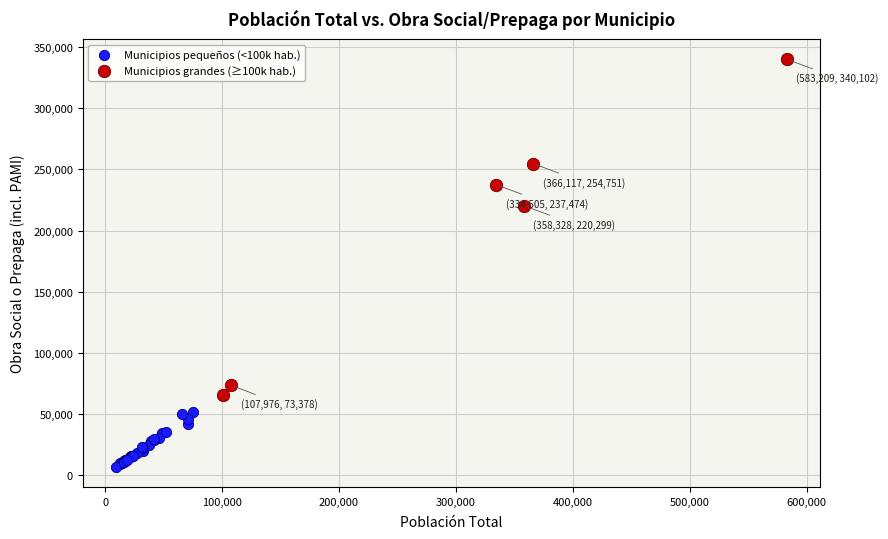

Which series has the largest Y range (max minus min)?

Municipios grandes (≥100k hab.)